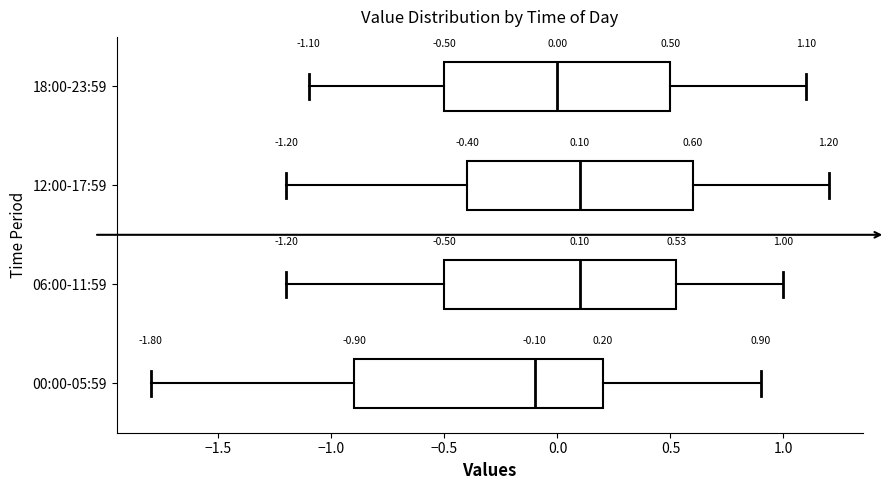

Which box is the widest, from its left edge to its right edge?

00:00-05:59